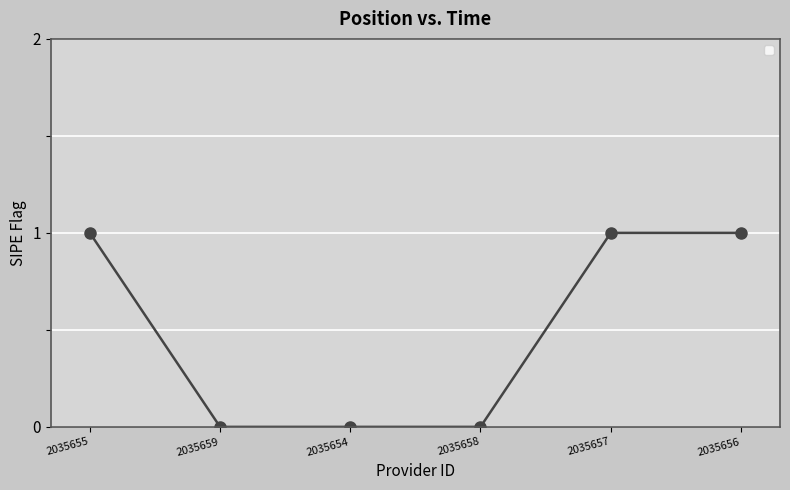

Read the value at 2035656.

1